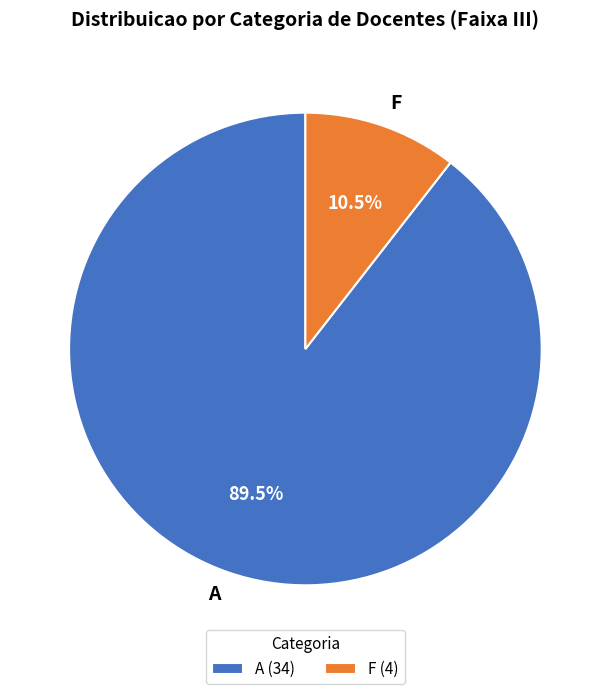

Between A and F, which is larger?

A